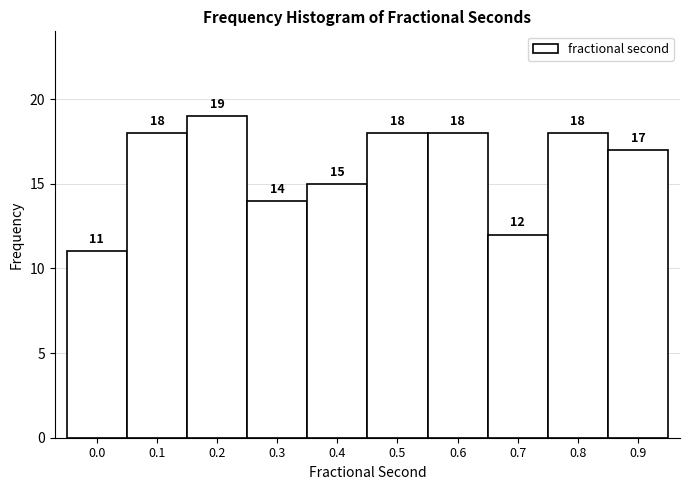

Reading left to right, extract all data points from this chart.

11	18	19	14	15	18	18	12	18	17